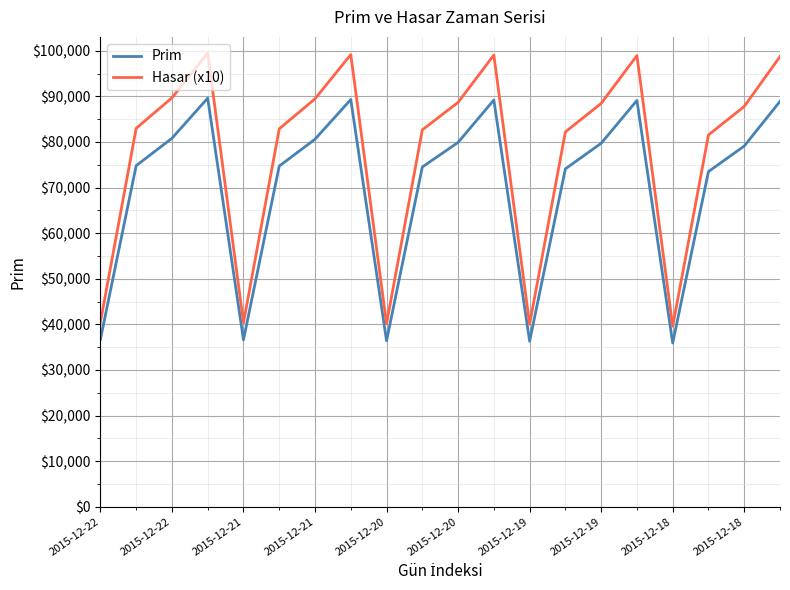

What is the difference between the maximum and second lowest values in the Hasar (x10) series?

59484.3